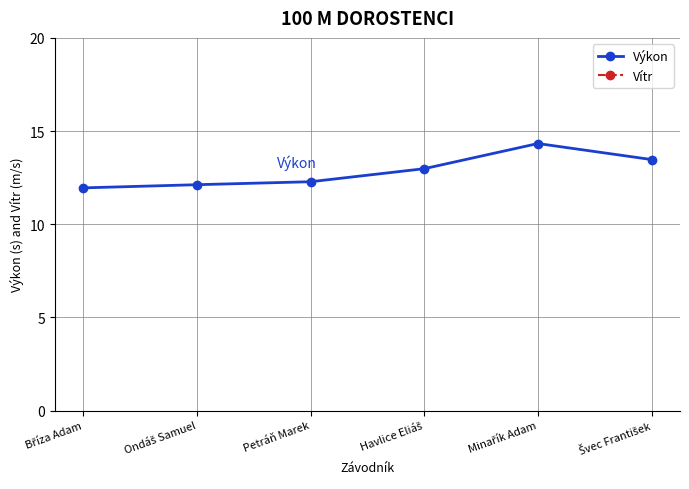

What is the label of the 1st point from the left?

Bříza Adam